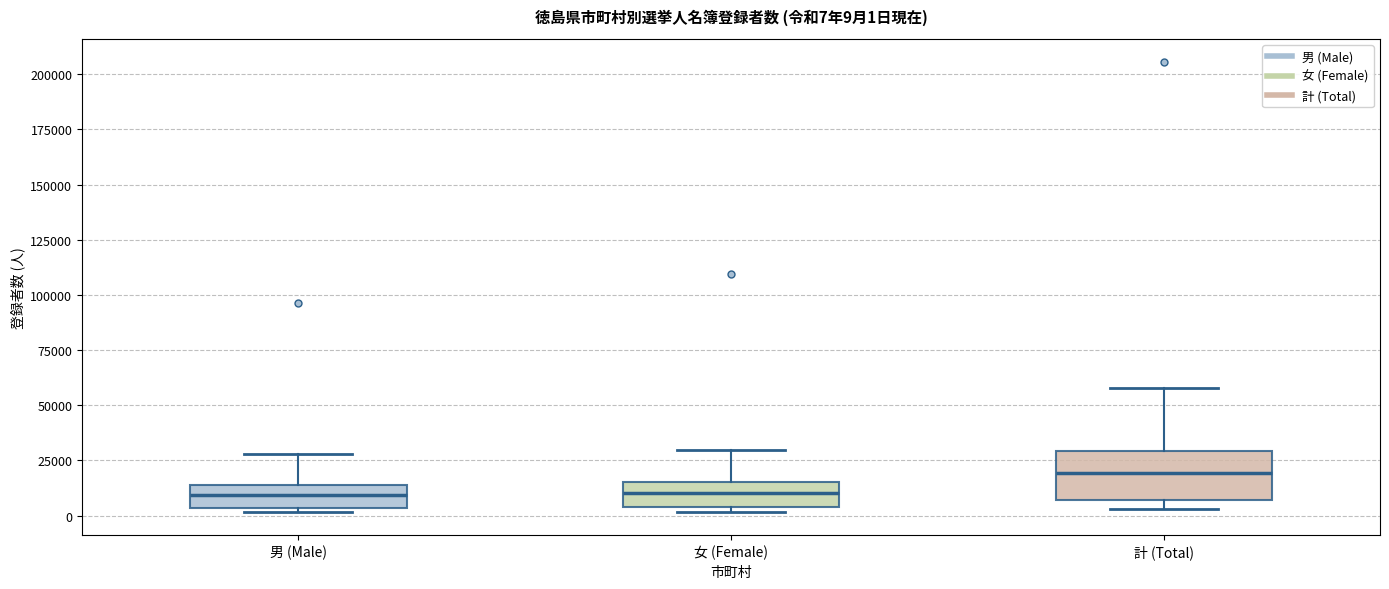

Which box has the highest median line?

計 (Total)